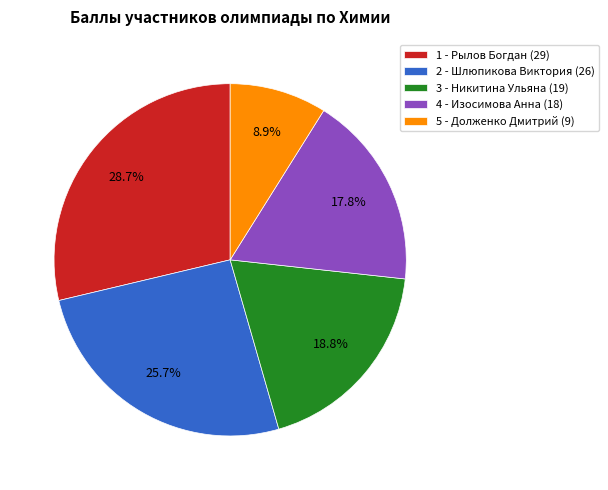

To the nearest percent, what is the average slice percentage?

20%